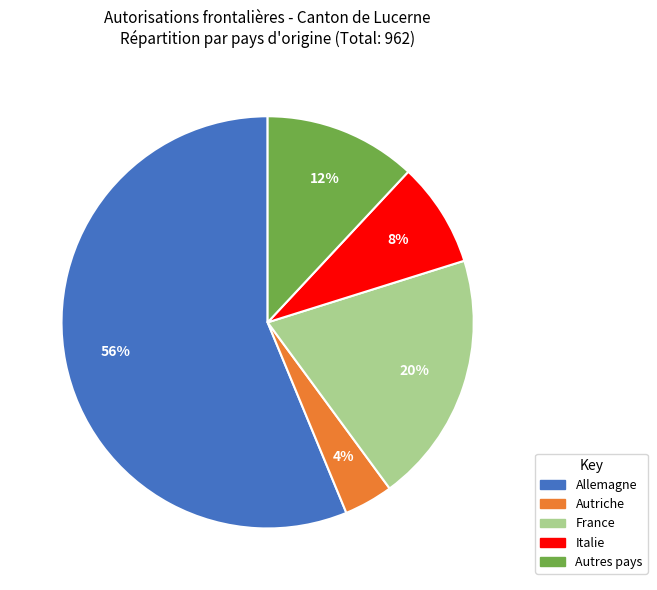

Which category has the biggest portion of the pie?

Allemagne